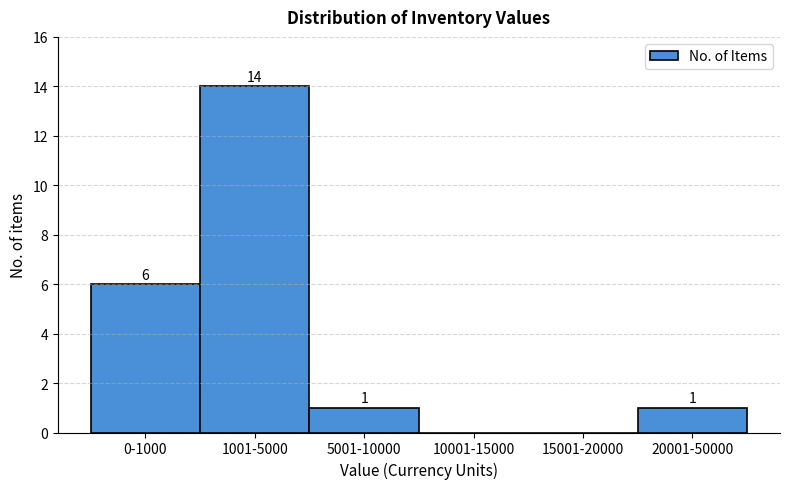

Reading right to left, what are all the values shown in this chart?

20001-50000=1	15001-20000=0	10001-15000=0	5001-10000=1	1001-5000=14	0-1000=6